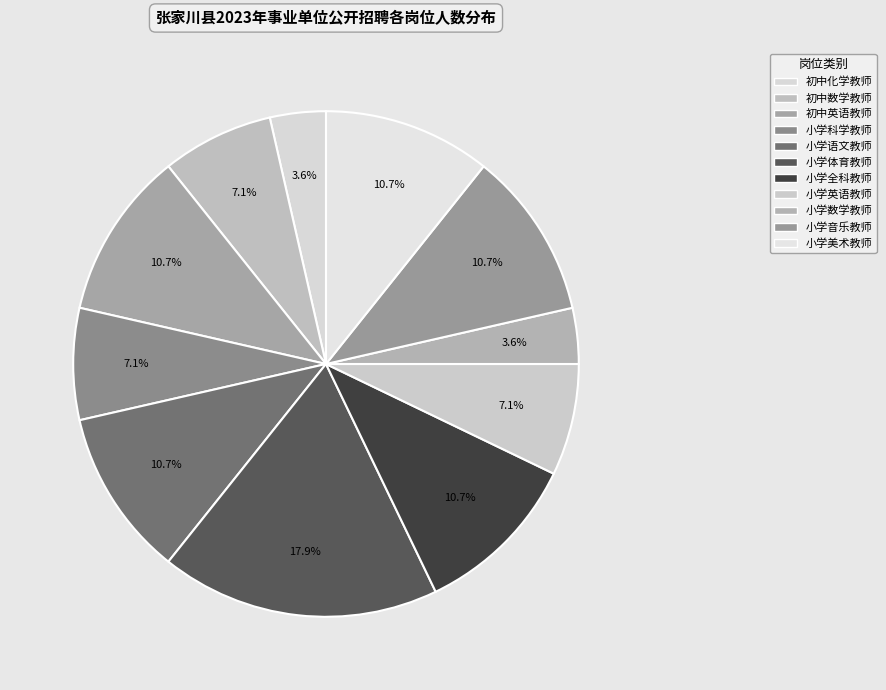

What percentage do 小学音乐教师 and 小学美术教师 together represent?

21.4%